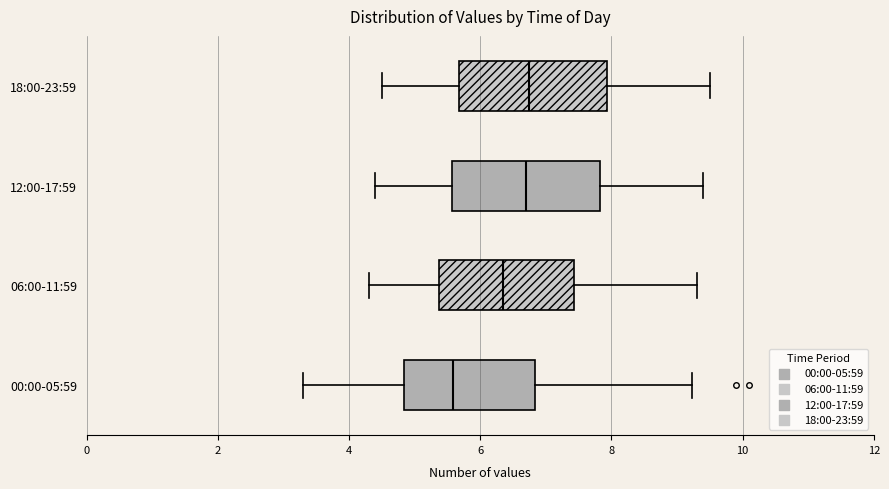

Reading bottom to top, read every box against the x-axis: the position of its median line, the range the box covers, and the ends of its whiskers. The values are not printed on the chart, so give them approximately, as read against the axis.

00:00-05:59: median 5.6, box 4.8 to 6.8, whiskers 3.4 to 9.2
06:00-11:59: median 6.4, box 5.4 to 7.4, whiskers 4.4 to 9.4
12:00-17:59: median 6.8, box 5.6 to 7.8, whiskers 4.4 to 9.4
18:00-23:59: median 6.8, box 5.6 to 8.0, whiskers 4.6 to 9.6